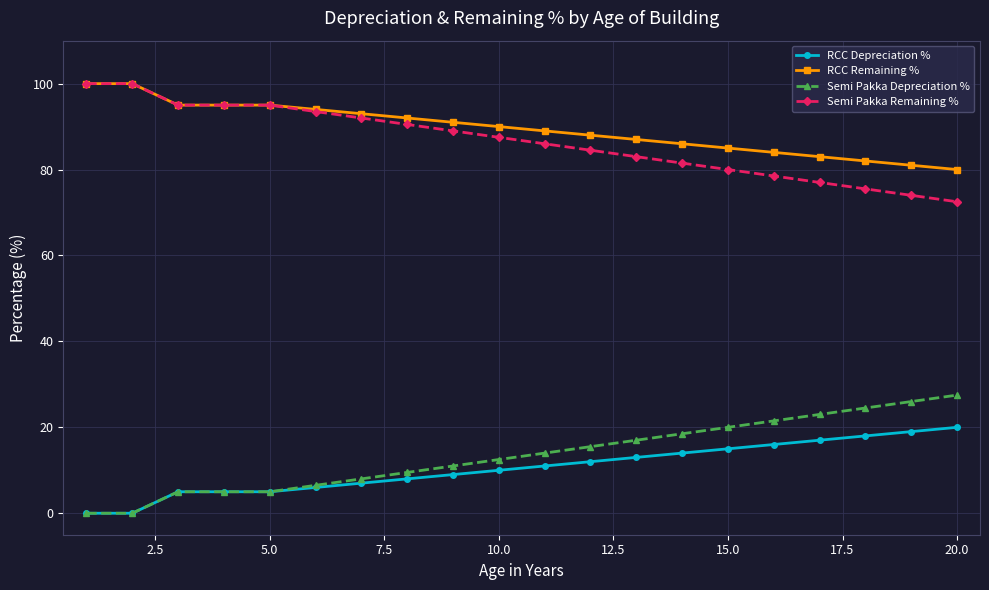

How many distinct data groups are displayed?

4